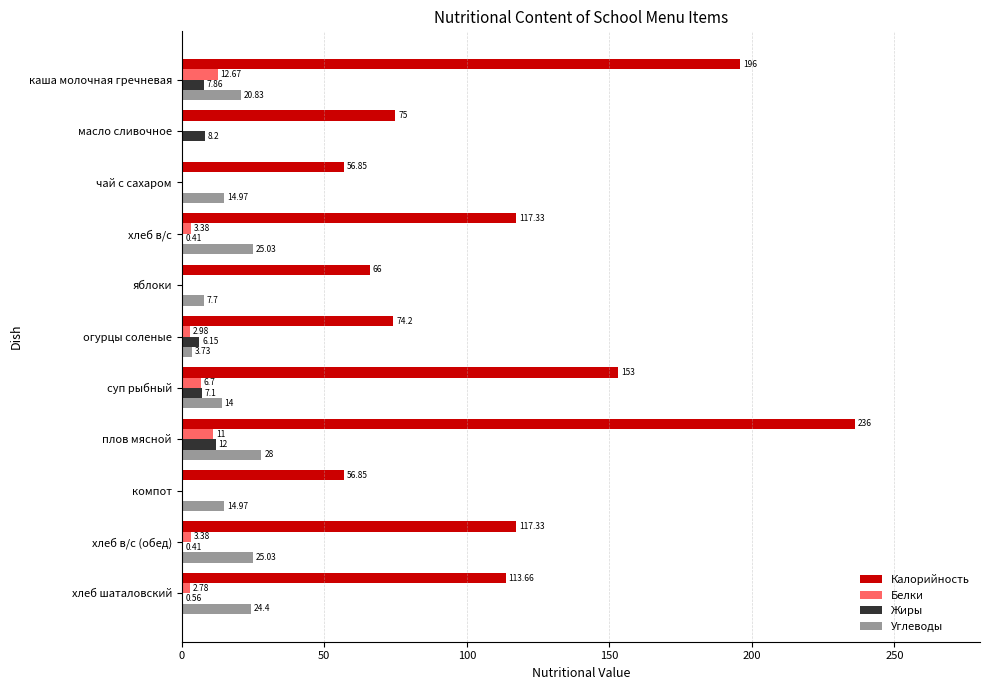

What is the total value across all series at хлеб в/с?

146.2